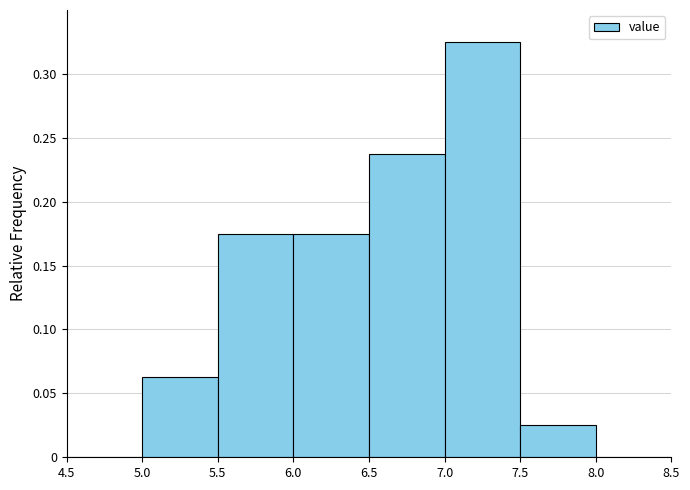

Over which range of the x-axis is the bar tallest?

7.0 to 7.5